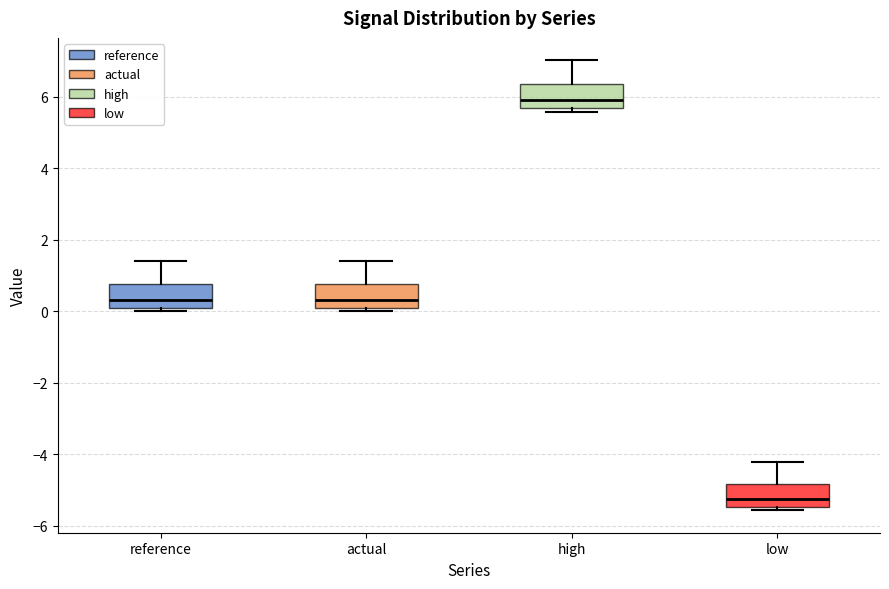

Where does the median line of the box for actual sit on the y-axis? The values are not printed on the chart, so give them approximately, as read against the axis.

0.4